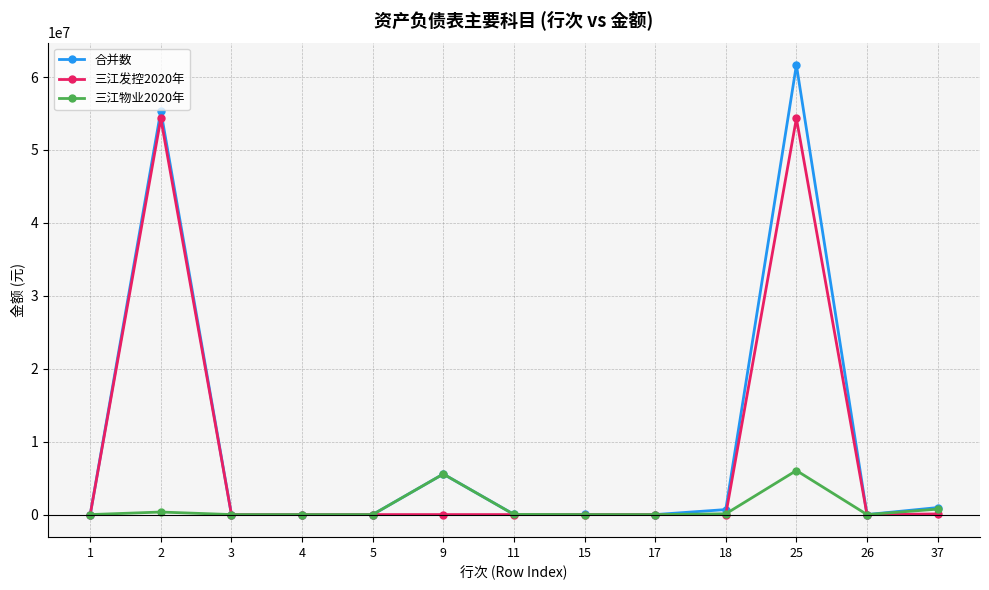

How many distinct data groups are displayed?

3